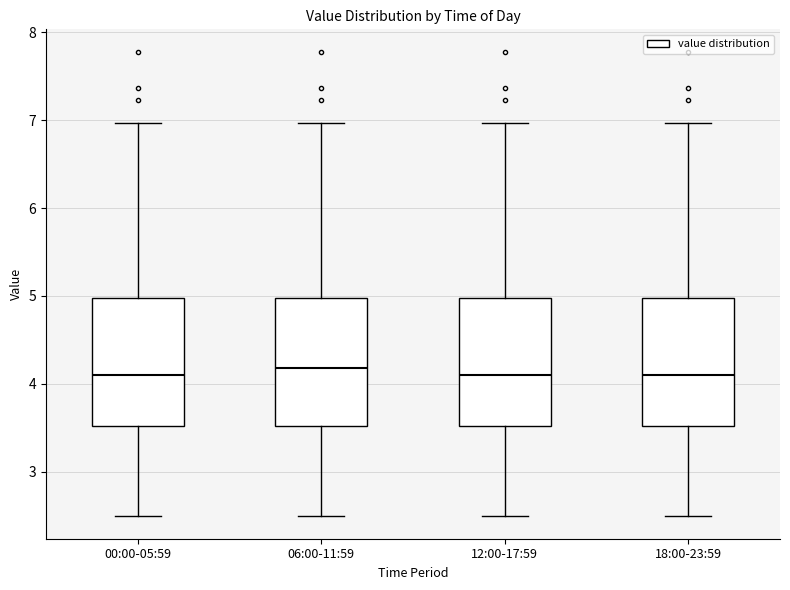

Where is the upper edge of the box for 00:00-05:59 on the y-axis? The values are not printed on the chart, so give them approximately, as read against the axis.

5.0